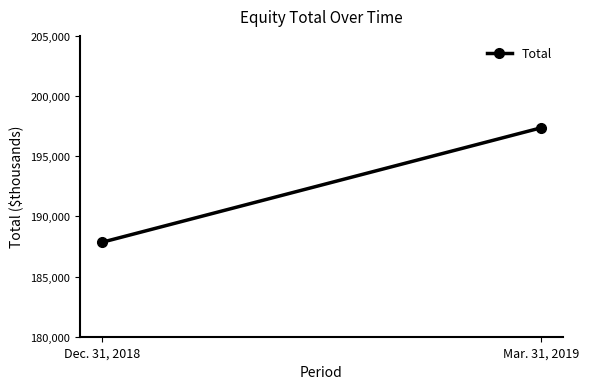

Rank the categories by value from lowest to highest.

Dec. 31, 2018, Mar. 31, 2019